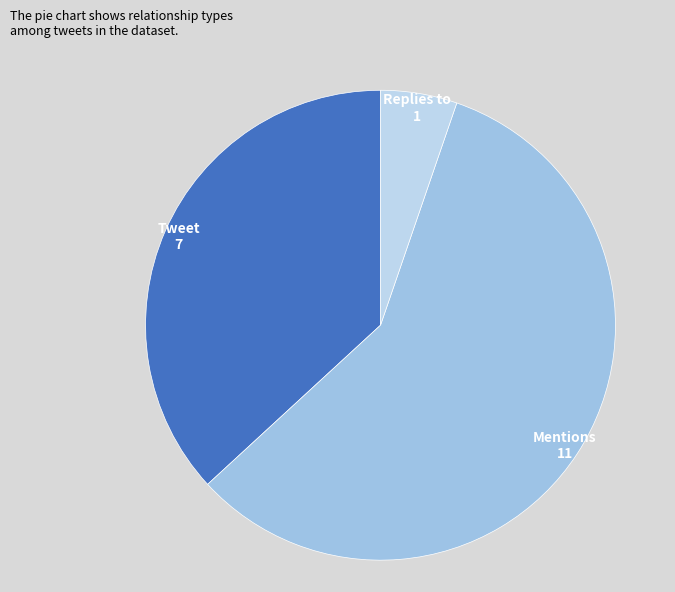

Between Mentions and Replies to, which is larger?

Mentions